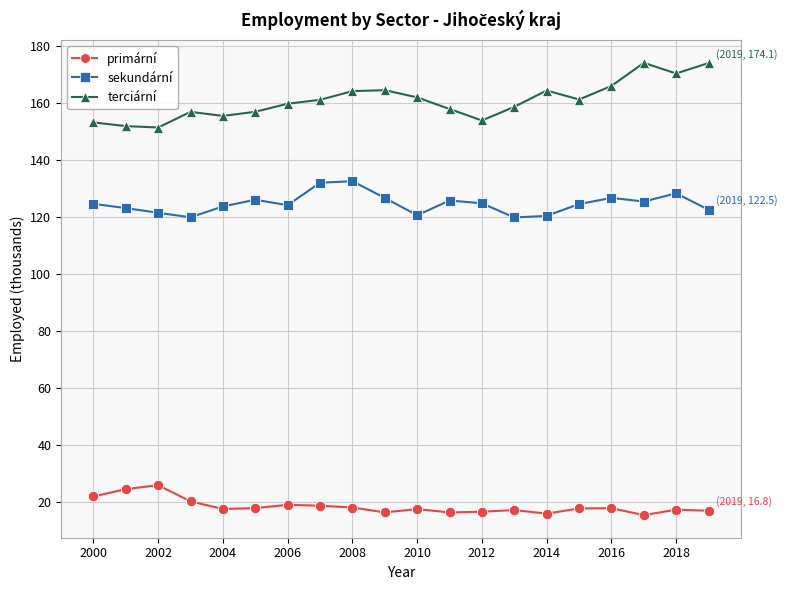

What are all the series names shown in the legend?

primární, sekundární, terciární